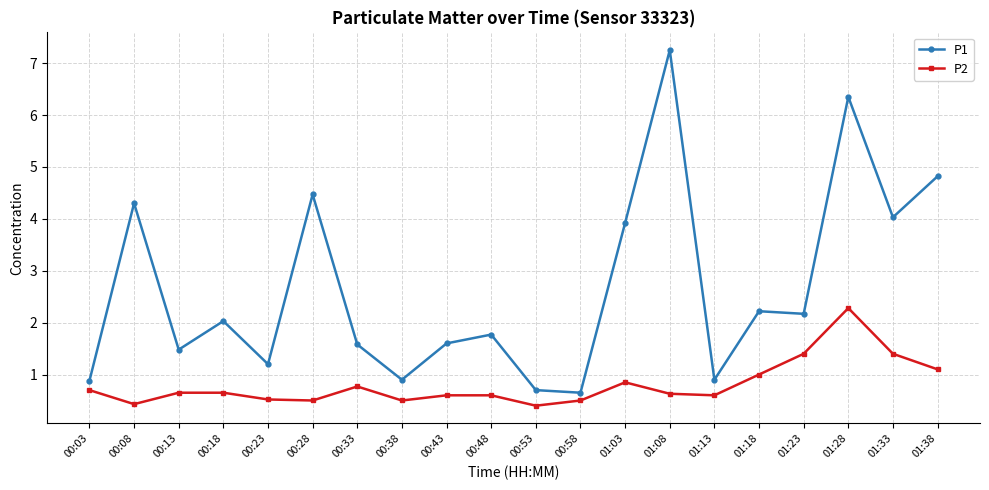

What position from the right is 01:18?

5